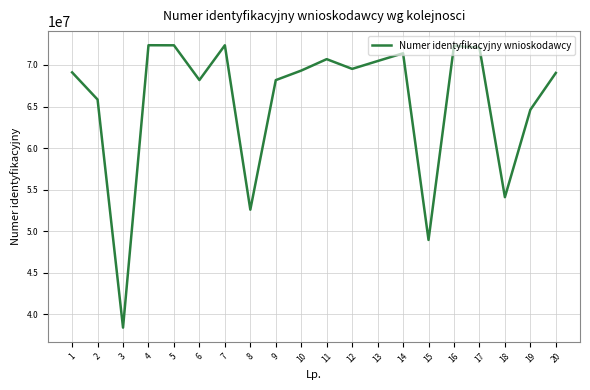

What is the difference between the second highest and minimum values?

33964537